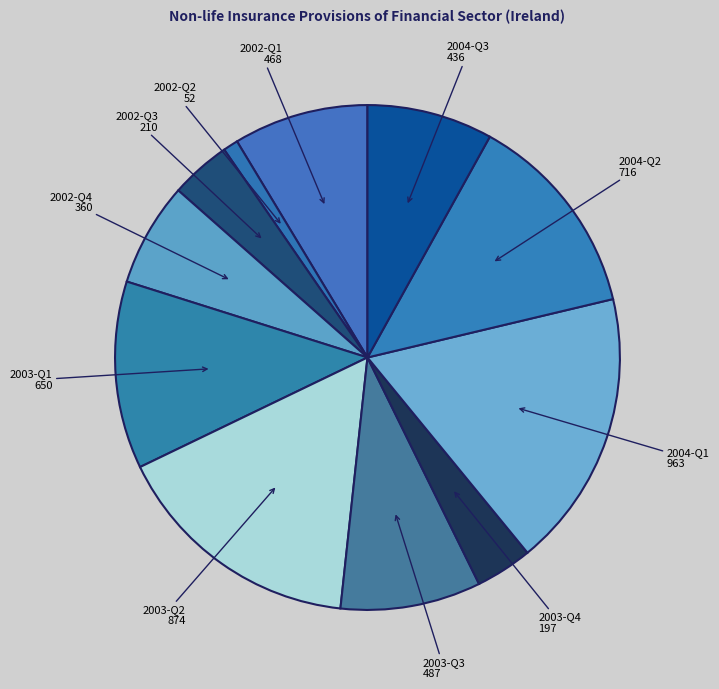

What is the ratio of the value at 2002-Q3 to the value at 2003-Q4?

1.1